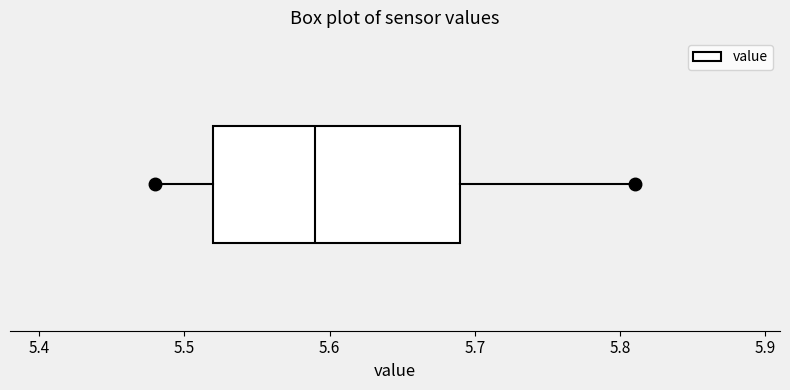

Transcribe this box plot: give where the median line is, the range the box spans, and where the two whiskers end, as read against the x-axis. The values are not printed on the chart, so give them approximately, as read against the axis.

median 5.59, box 5.52 to 5.69, whiskers 5.48 to 5.81